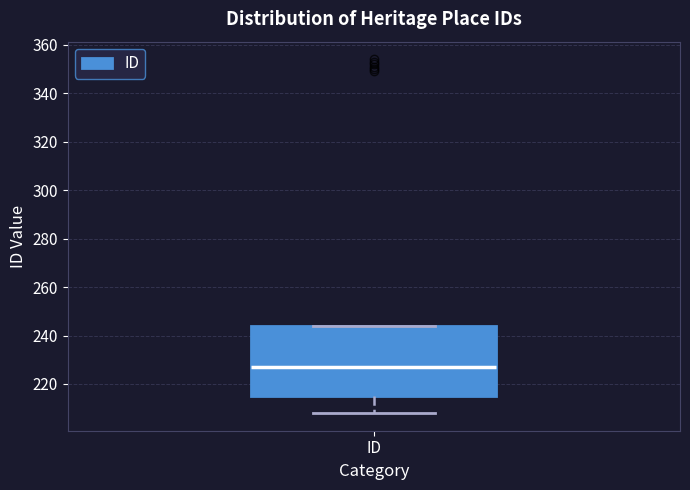

Read this box plot against the y-axis: the position of the median line, the range covered by the box, and the ends of both whiskers. The values are not printed on the chart, so give them approximately, as read against the axis.

median 228, box 216 to 244, whiskers 208 to 244